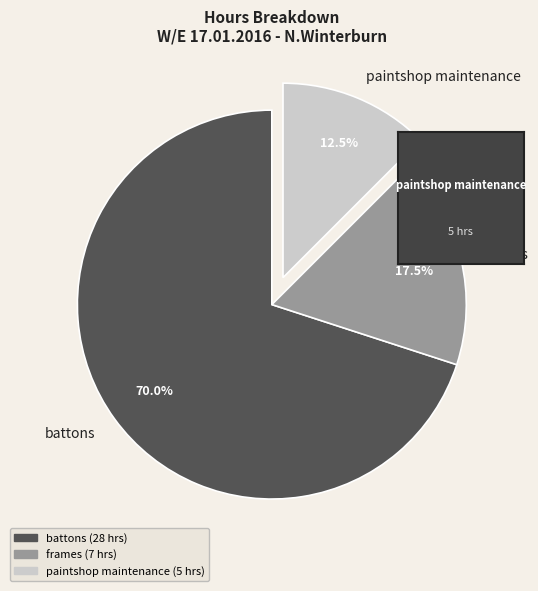

Which slice is the largest?

battons